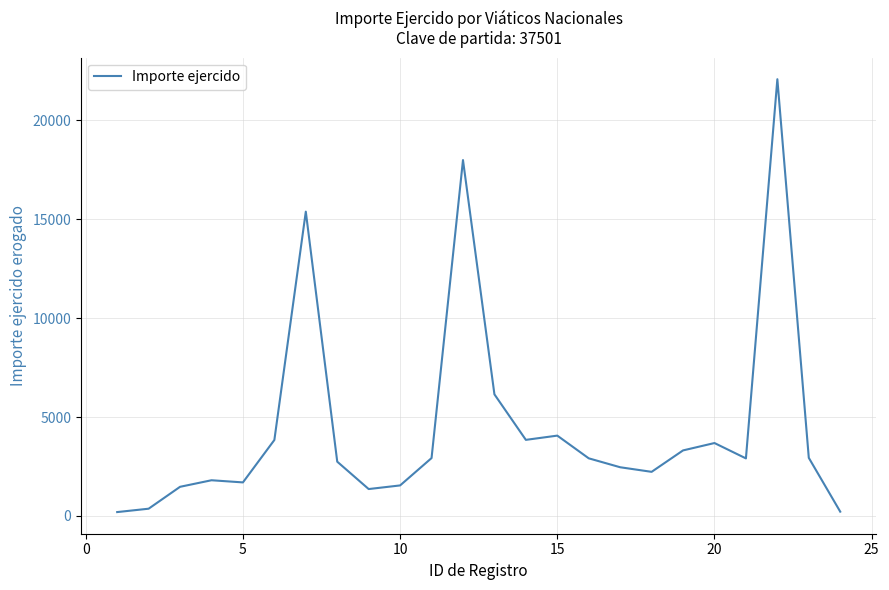

What is the greatest value displayed?

22079.6